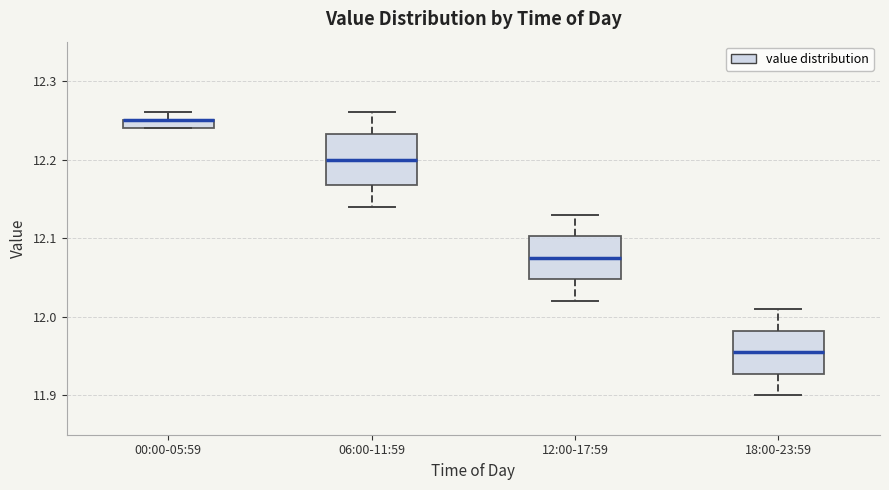

Where is the lower edge of the box for 12:00-17:59 on the y-axis? The values are not printed on the chart, so give them approximately, as read against the axis.

12.05